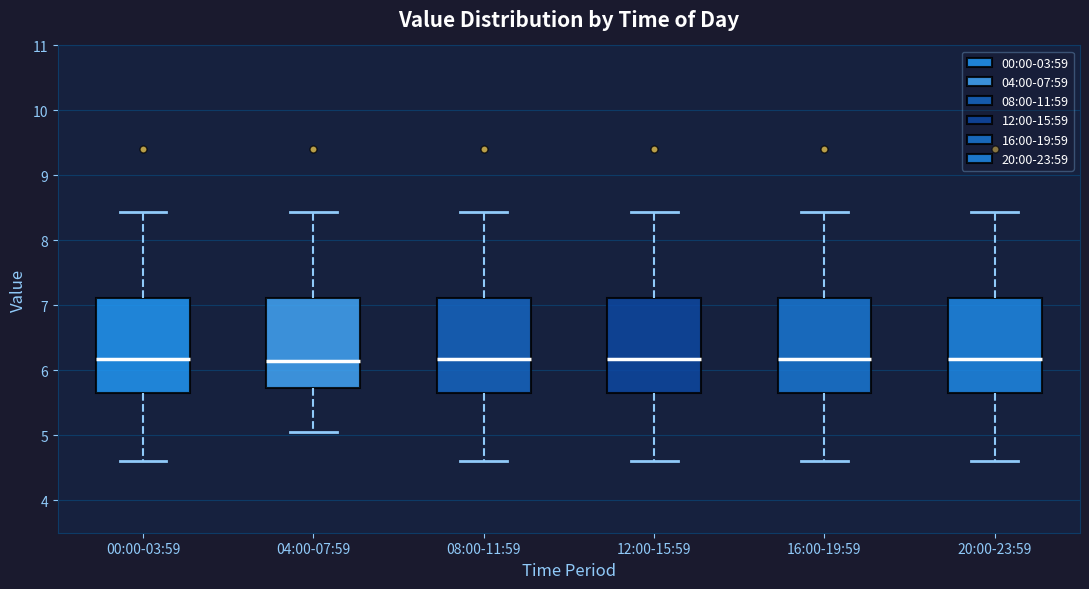

Where does the lower whisker of the box for 04:00-07:59 end on the y-axis? The values are not printed on the chart, so give them approximately, as read against the axis.

5.1